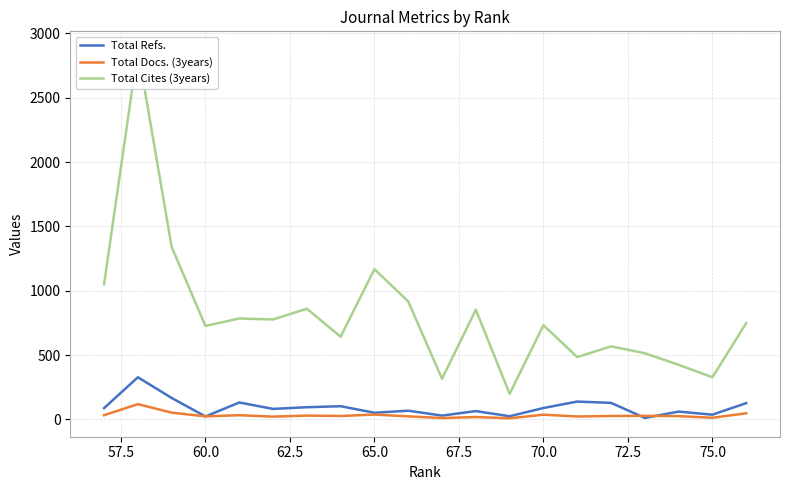

What is the difference between the maximum and second lowest values in the Total Docs. (3years) series?

108